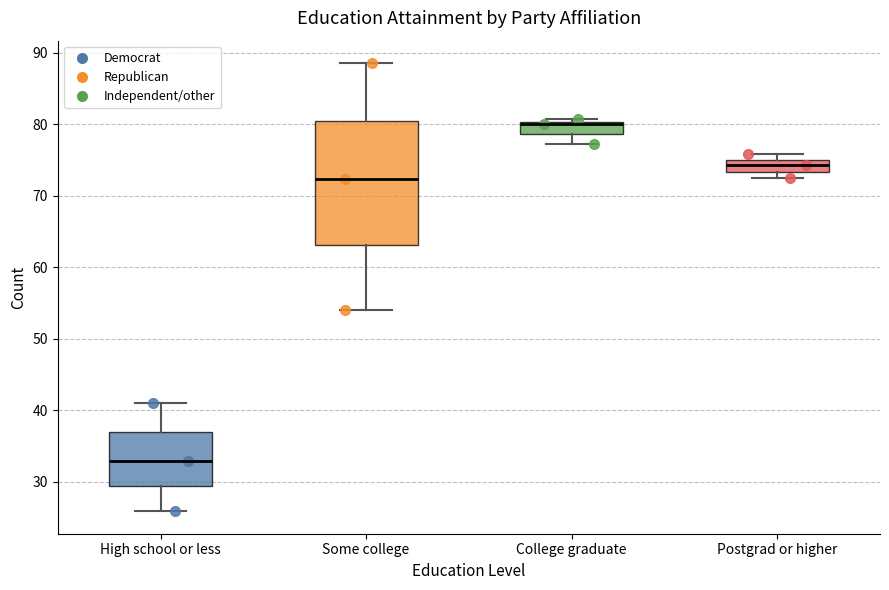

Which box has the lowest median line?

High school or less